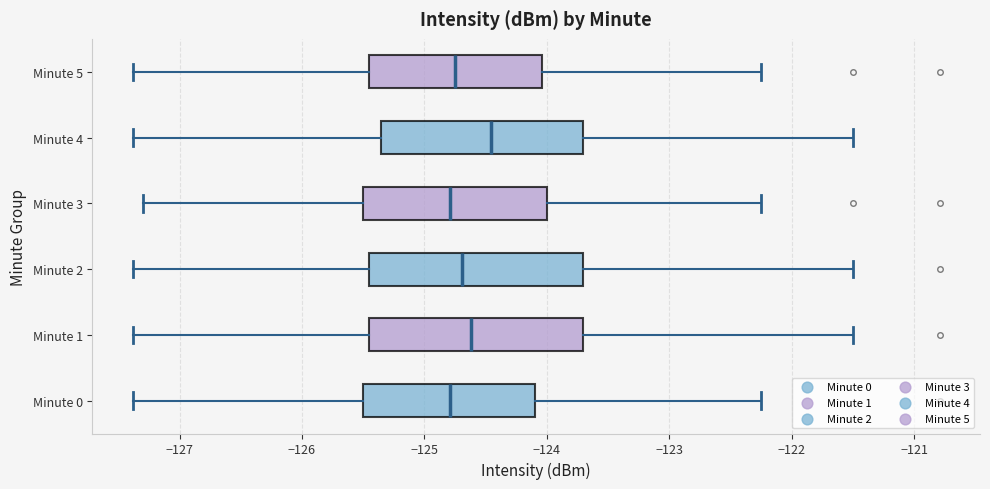

Reading bottom to top, transcribe this box plot: for each box, give where its median line is, the range the box spans, and where its two whiskers end, as read against the x-axis. The values are not printed on the chart, so give them approximately, as read against the axis.

Minute 0: median -124.8, box -125.5 to -124.1, whiskers -127.4 to -122.3
Minute 1: median -124.6, box -125.5 to -123.7, whiskers -127.4 to -121.5
Minute 2: median -124.7, box -125.5 to -123.7, whiskers -127.4 to -121.5
Minute 3: median -124.8, box -125.5 to -124.0, whiskers -127.3 to -122.3
Minute 4: median -124.5, box -125.4 to -123.7, whiskers -127.4 to -121.5
Minute 5: median -124.7, box -125.5 to -124.0, whiskers -127.4 to -122.3